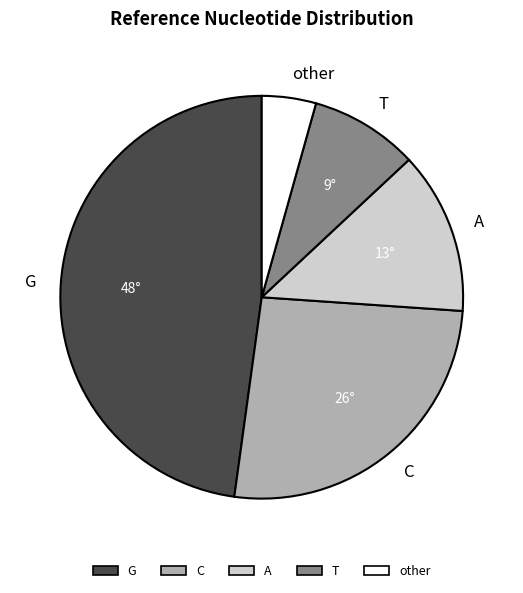

Which slice is the smallest?

other